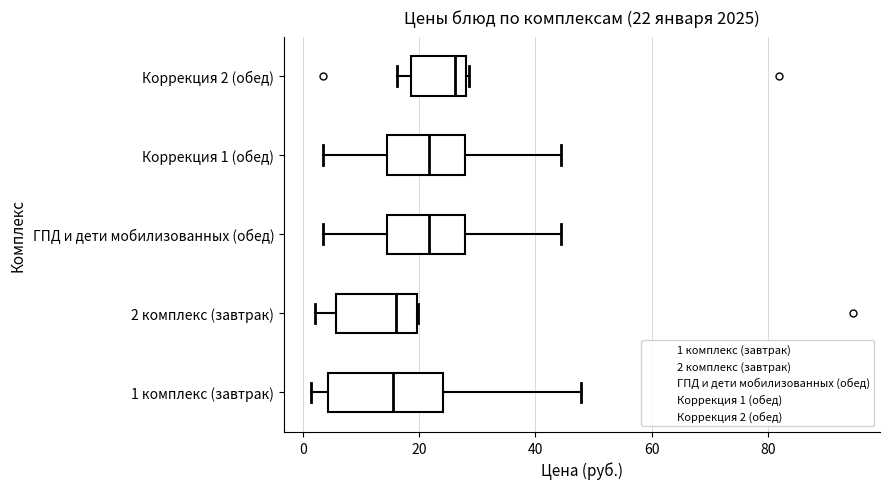

Which box's median line is the furthest to the right?

Коррекция 2 (обед)